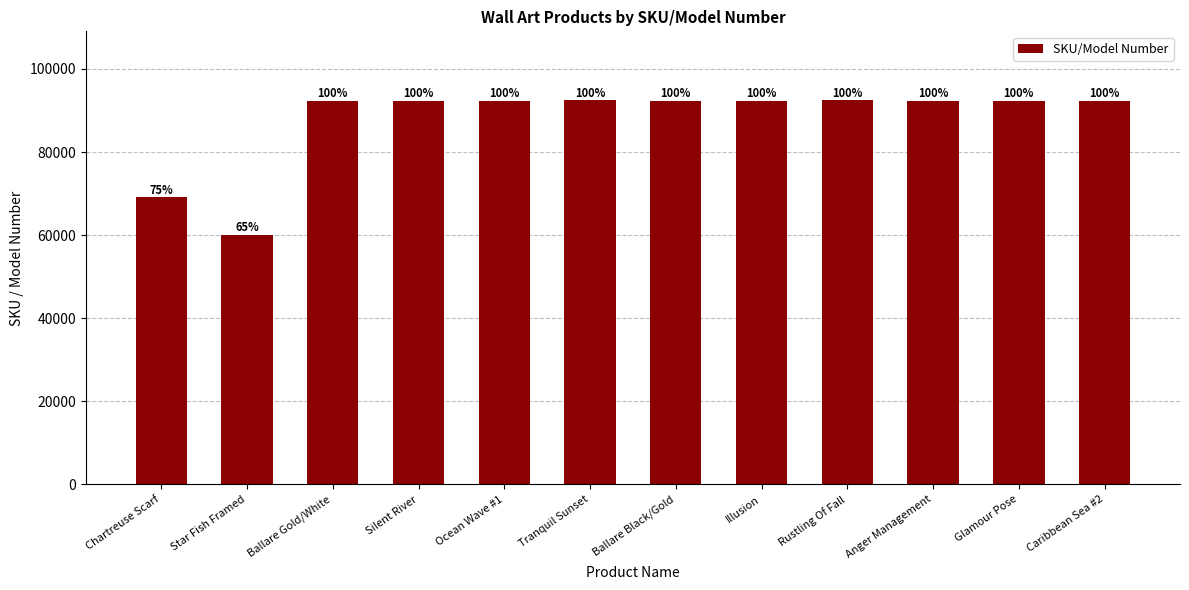

How many bars are there in total?

12